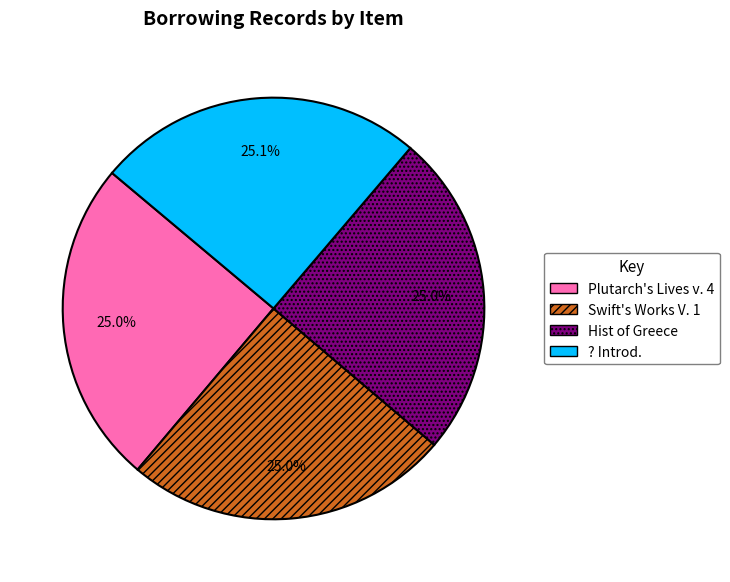

How much of the chart is everything except ? Introd.?

74.9%